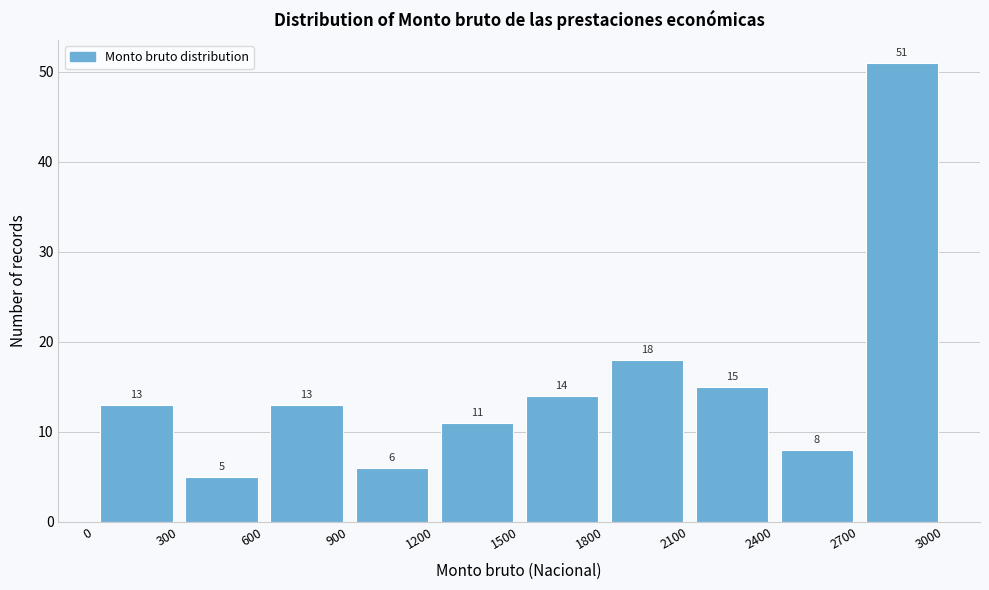

Over which range of the x-axis is the bar tallest?

2700 to 3000